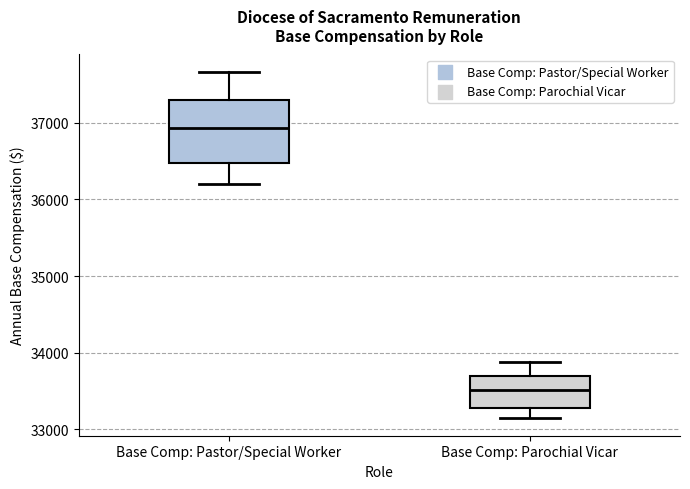

Which box is the tallest, from its lower edge to its upper edge?

Base Comp: Pastor/Special Worker